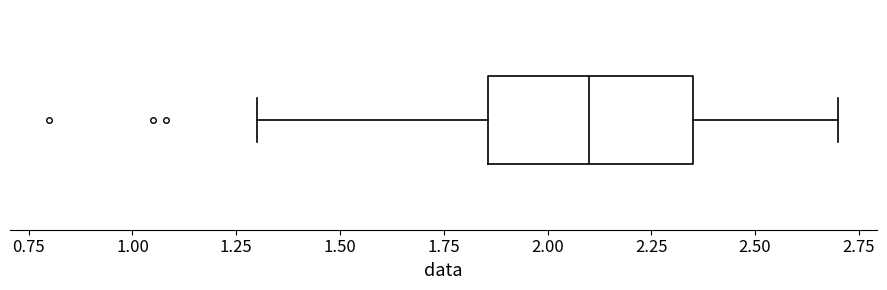

Read this box plot against the x-axis: the position of the median line, the range covered by the box, and the ends of both whiskers. The values are not printed on the chart, so give them approximately, as read against the axis.

median 2.10, box 1.85 to 2.35, whiskers 1.30 to 2.70